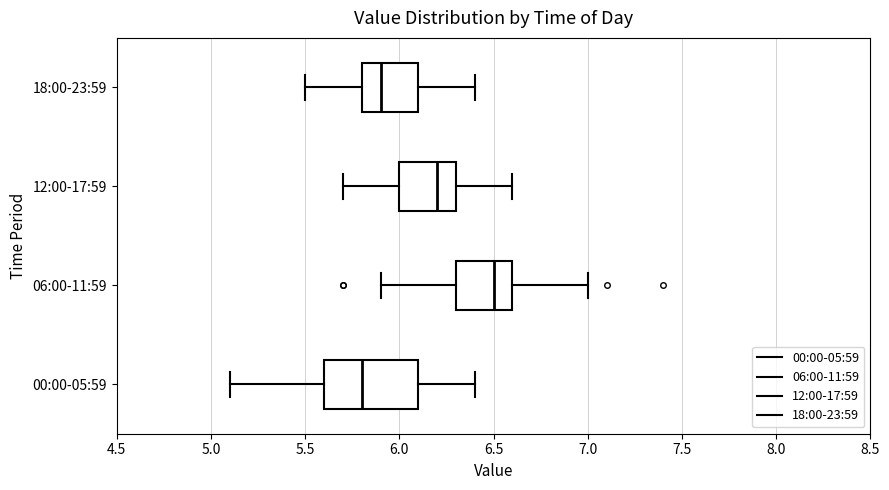

Reading bottom to top, transcribe this box plot: for each box, give where its median line is, the range the box spans, and where its two whiskers end, as read against the x-axis. The values are not printed on the chart, so give them approximately, as read against the axis.

00:00-05:59: median 5.8, box 5.6 to 6.1, whiskers 5.1 to 6.4
06:00-11:59: median 6.5, box 6.3 to 6.6, whiskers 5.9 to 7.0
12:00-17:59: median 6.2, box 6.0 to 6.3, whiskers 5.7 to 6.6
18:00-23:59: median 5.9, box 5.8 to 6.1, whiskers 5.5 to 6.4